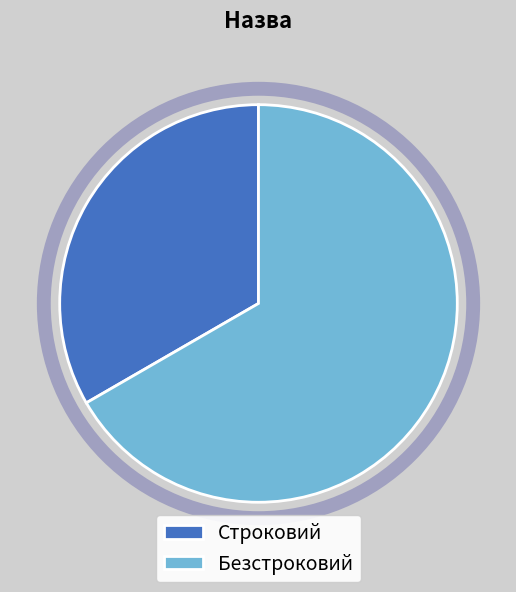

Is there a majority slice in this chart?

Yes